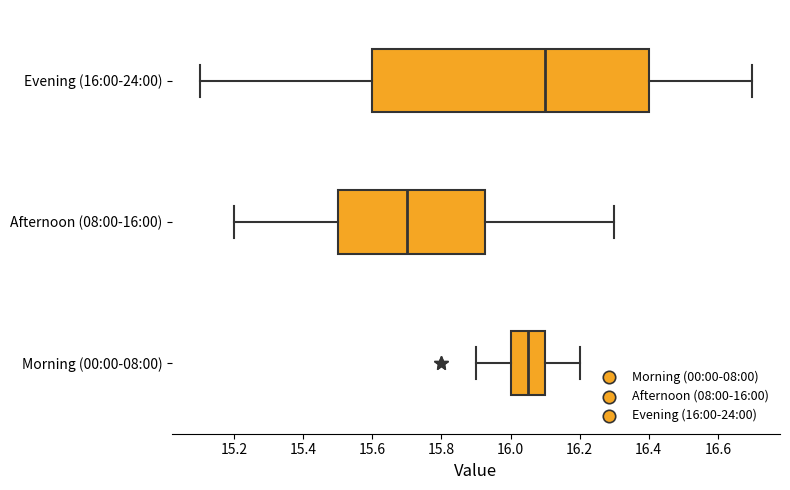

Which box's median line is the furthest to the right?

Evening (16:00-24:00)